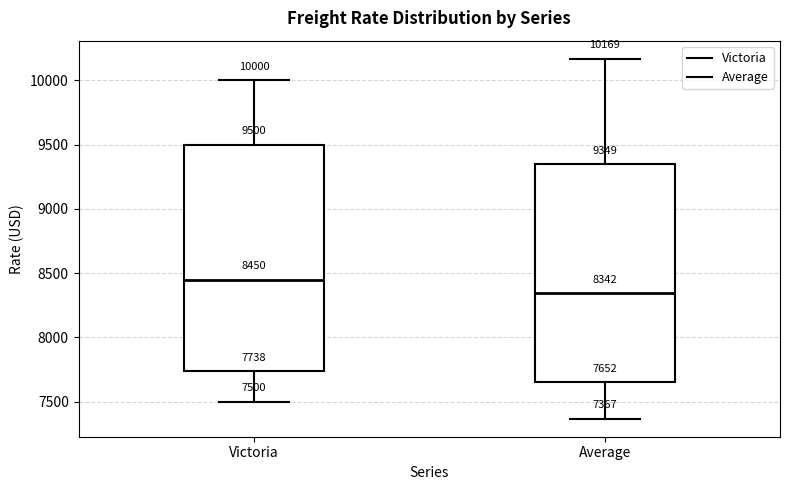

Which box has the highest median line?

Victoria